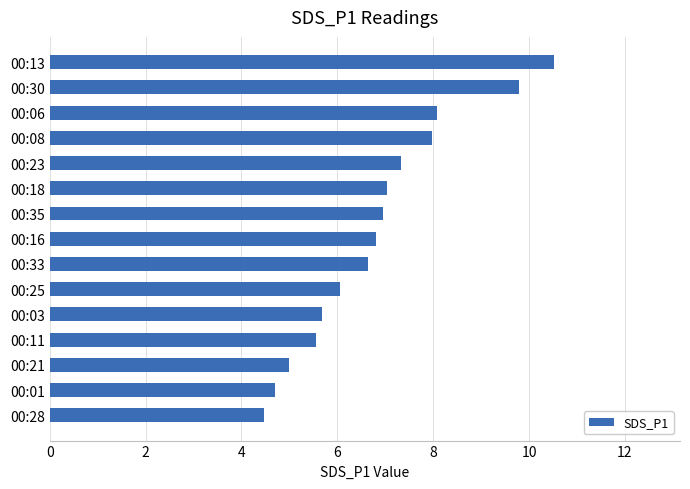

At which category does the chart reach its peak across all series?

00:13